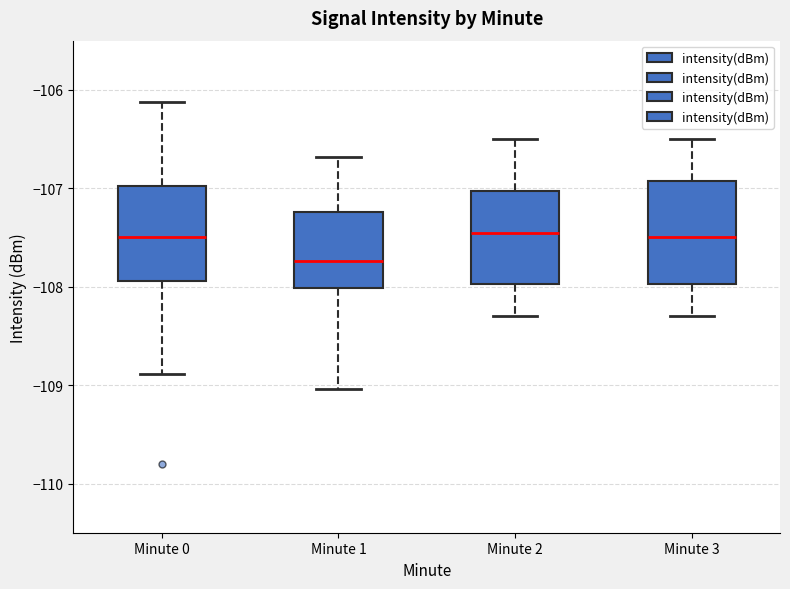

Where is the lower edge of the box for Minute 1 on the y-axis? The values are not printed on the chart, so give them approximately, as read against the axis.

-108.0